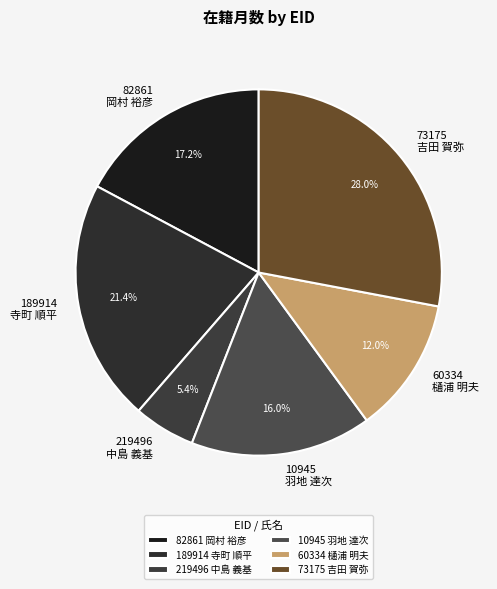

How many segments does this pie chart have?

6